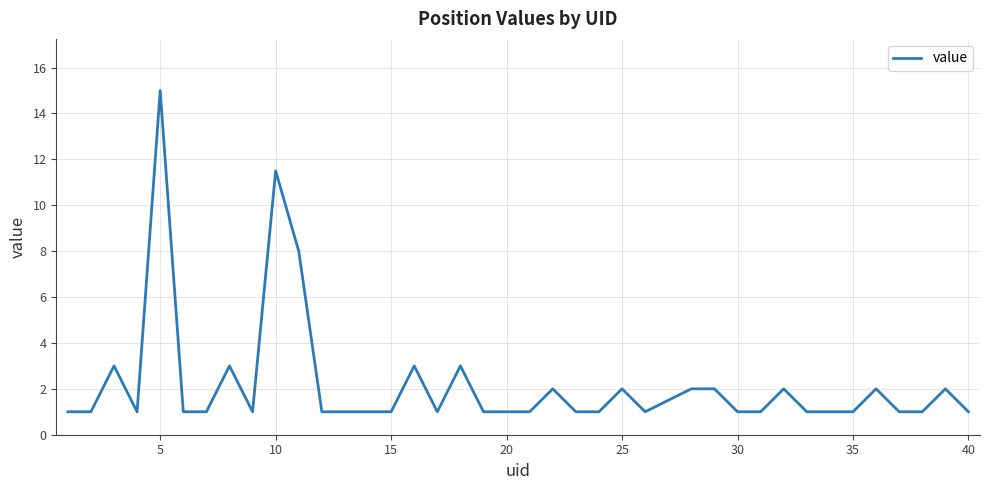

What is the minimum value shown in the chart?

1.0